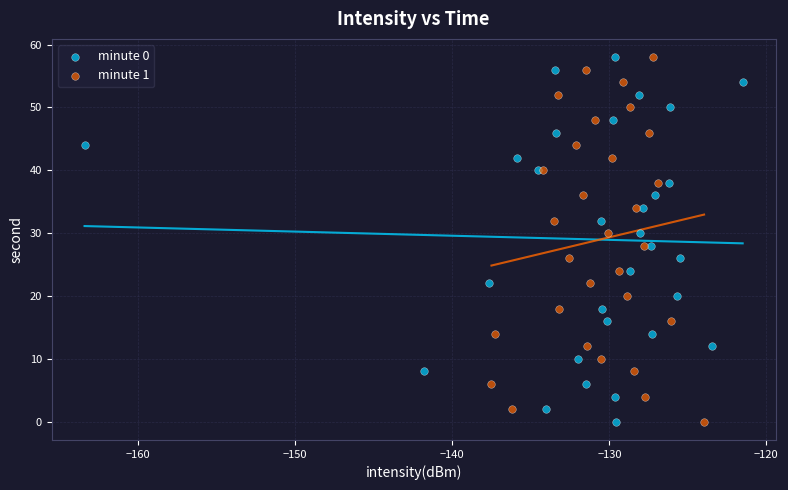

What are all the series names shown in the legend?

minute 0, minute 1